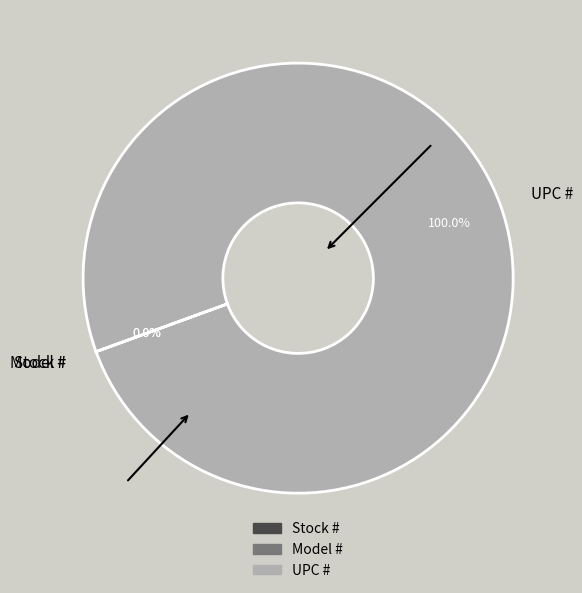

What is the largest slice in the pie chart?

UPC #